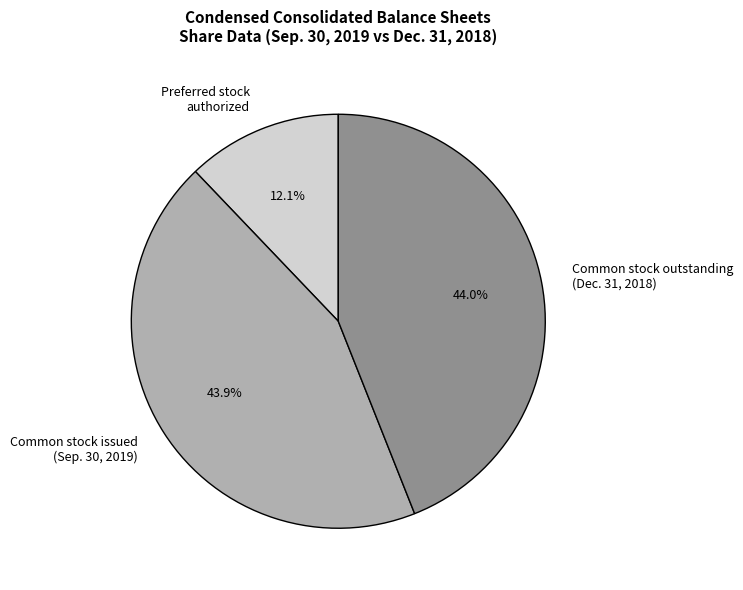

Between Preferred stock authorized and Common stock issued (Sep. 30, 2019), which is larger?

Common stock issued (Sep. 30, 2019)